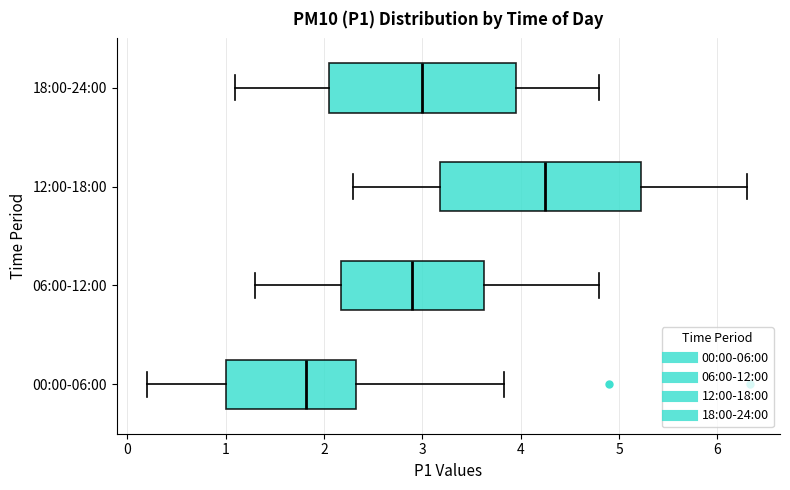

Reading bottom to top, read every box against the x-axis: the position of its median line, the range the box covers, and the ends of its whiskers. The values are not printed on the chart, so give them approximately, as read against the axis.

00:00-06:00: median 1.8, box 1.0 to 2.3, whiskers 0.2 to 3.8
06:00-12:00: median 2.9, box 2.2 to 3.6, whiskers 1.3 to 4.8
12:00-18:00: median 4.3, box 3.2 to 5.2, whiskers 2.3 to 6.3
18:00-24:00: median 3.0, box 2.1 to 4.0, whiskers 1.1 to 4.8